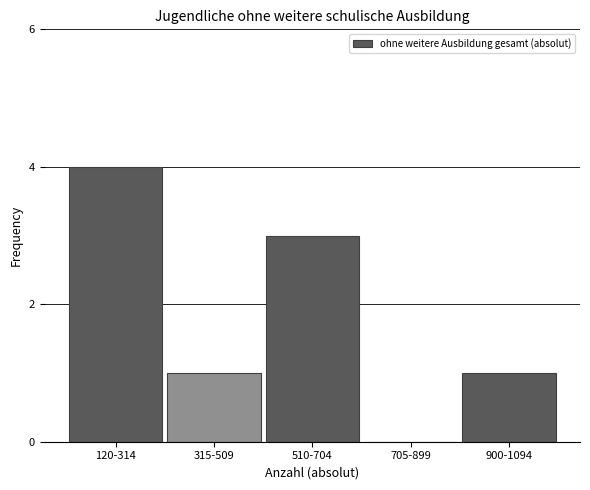

Reading left to right, what are all the values shown in this chart?

120-314=4	315-509=1	510-704=3	705-899=0	900-1094=1